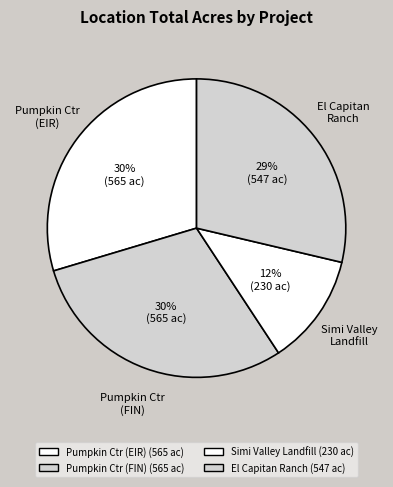

Is there any slice that represents more than half of the pie?

No